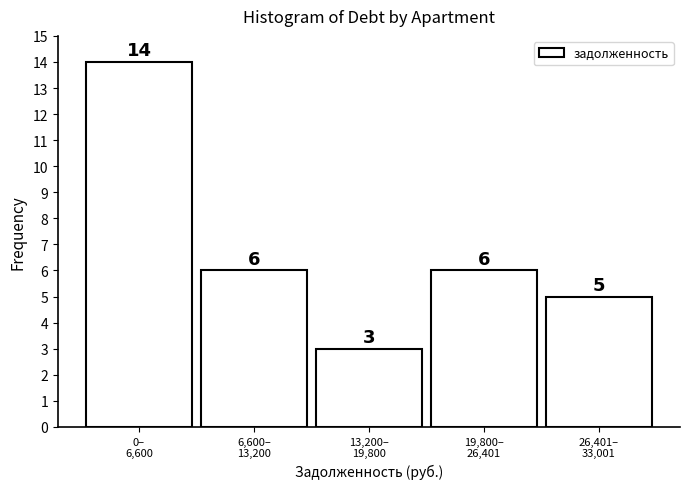

Reading left to right, what are all the values shown in this chart?

14	6	3	6	5